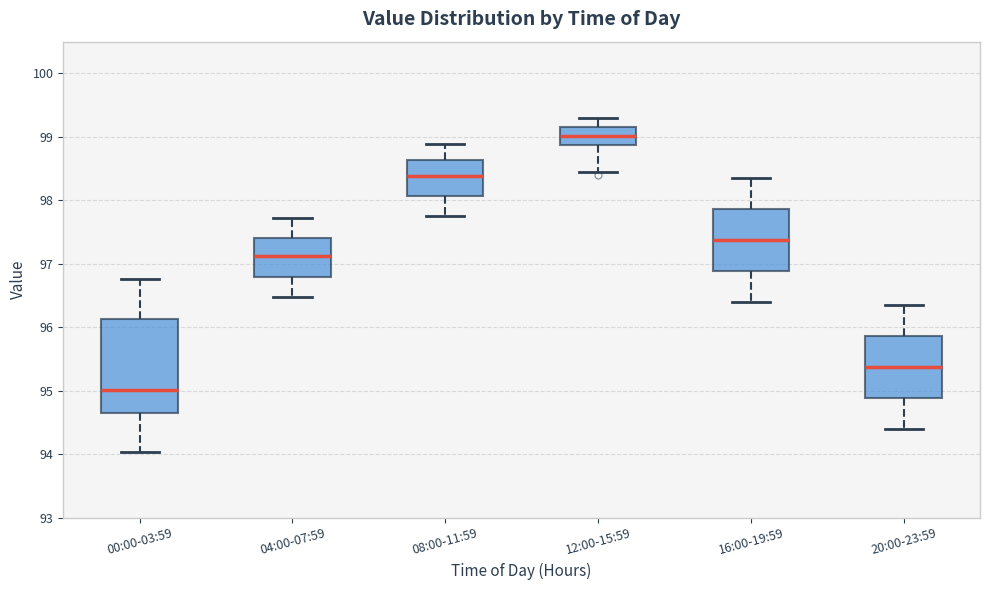

Which box's median line is the highest?

12:00-15:59